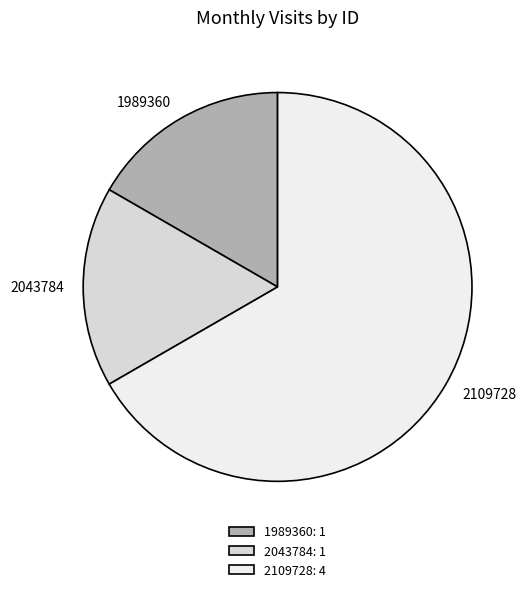

How many segments does this pie chart have?

3